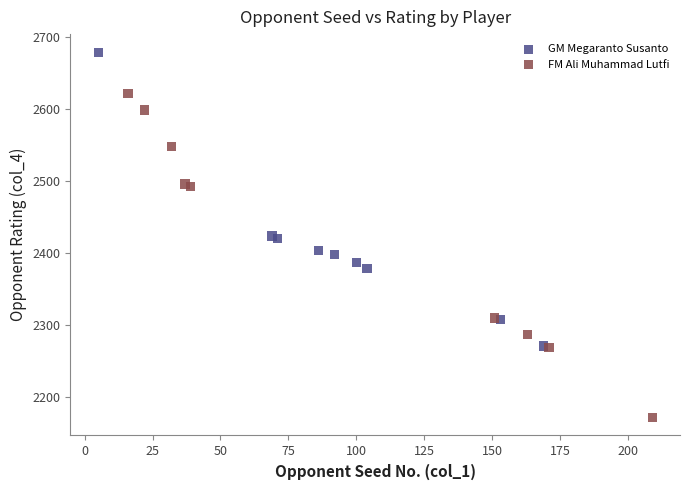

Which series reaches the maximum Y coordinate?

GM Megaranto Susanto